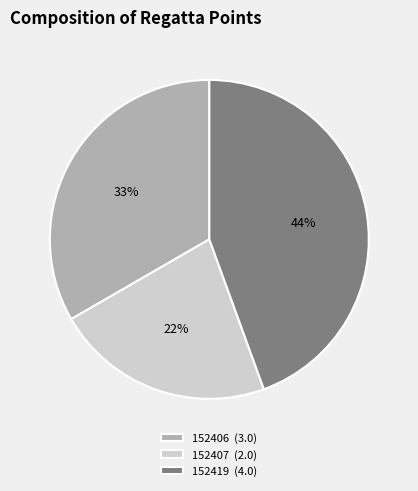

How many slices are in this pie chart?

3